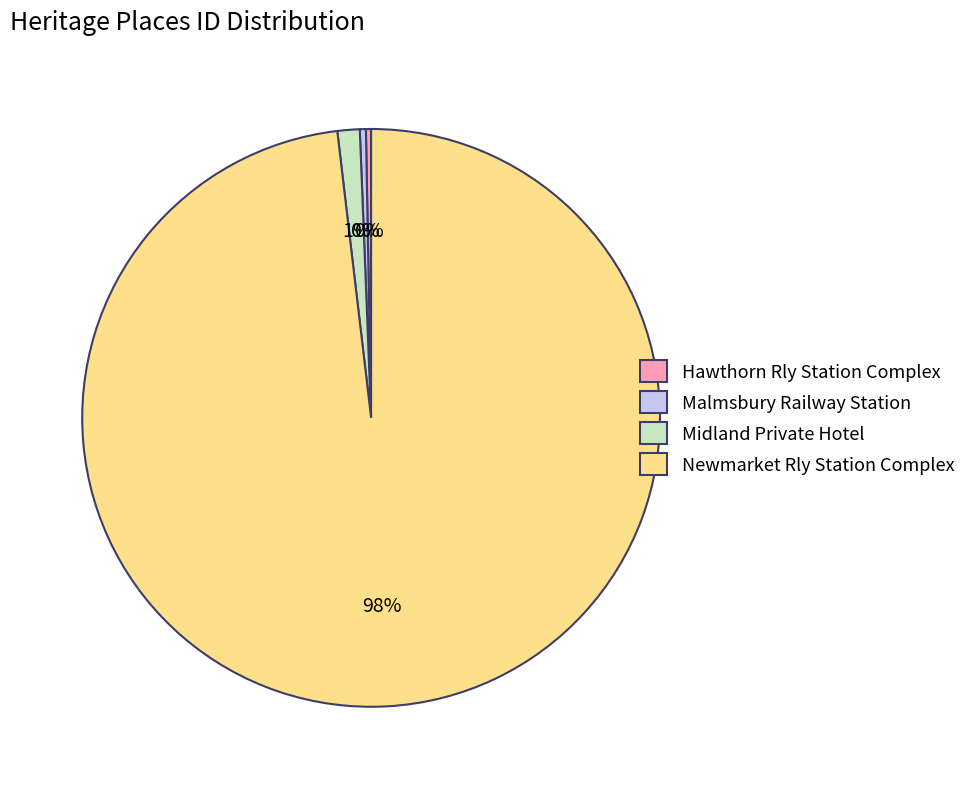

Is there any slice that represents more than half of the pie?

Yes